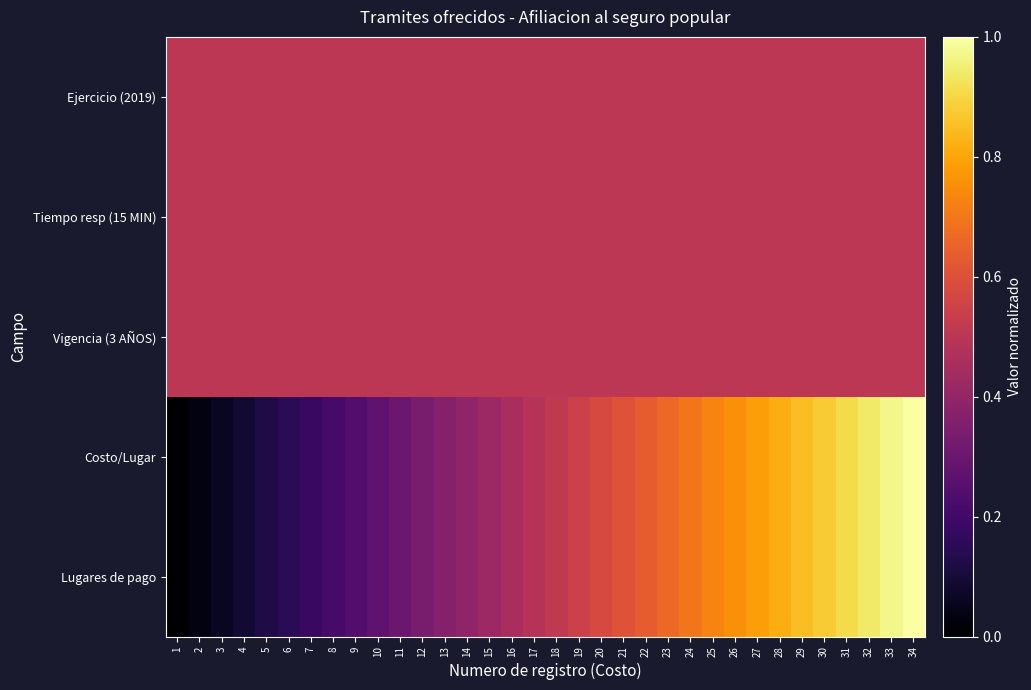

Between 12 and 24, which series saw the biggest shift?

Costo/Lugar